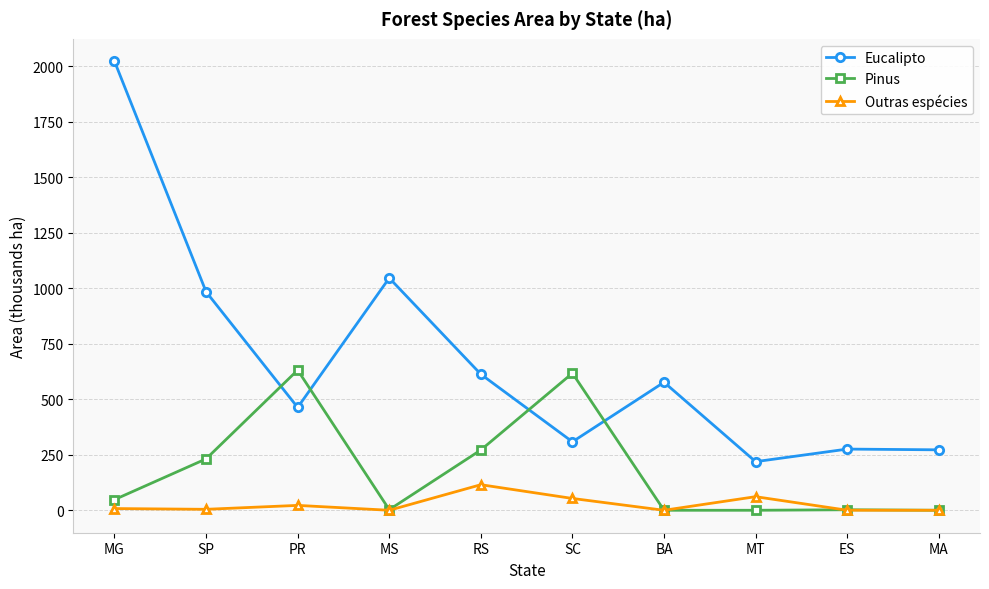

How many values in the Eucalipto series are below 576?

5